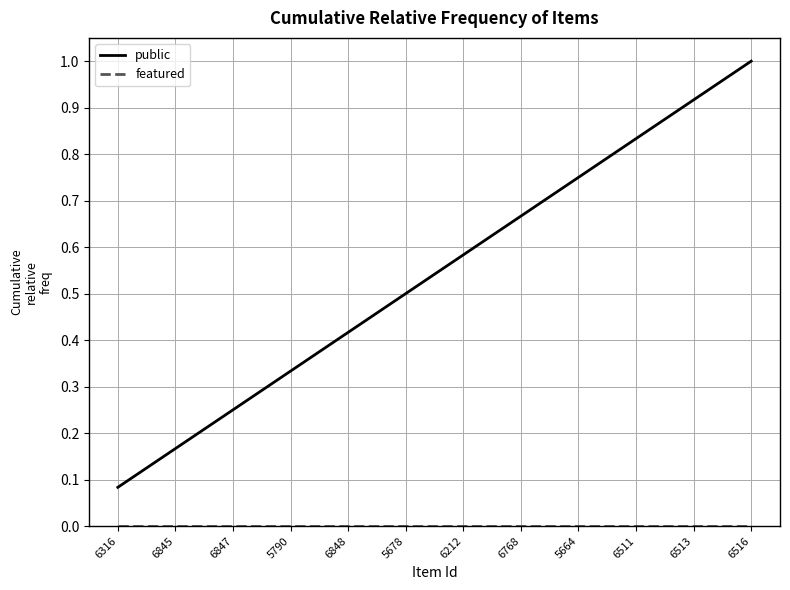

Which series has the largest total across all categories?

public